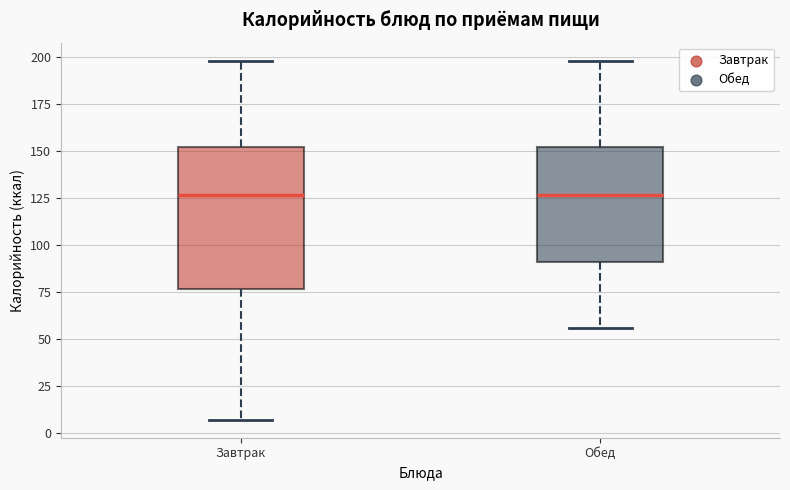

Where is the upper edge of the box for Обед on the y-axis? The values are not printed on the chart, so give them approximately, as read against the axis.

150